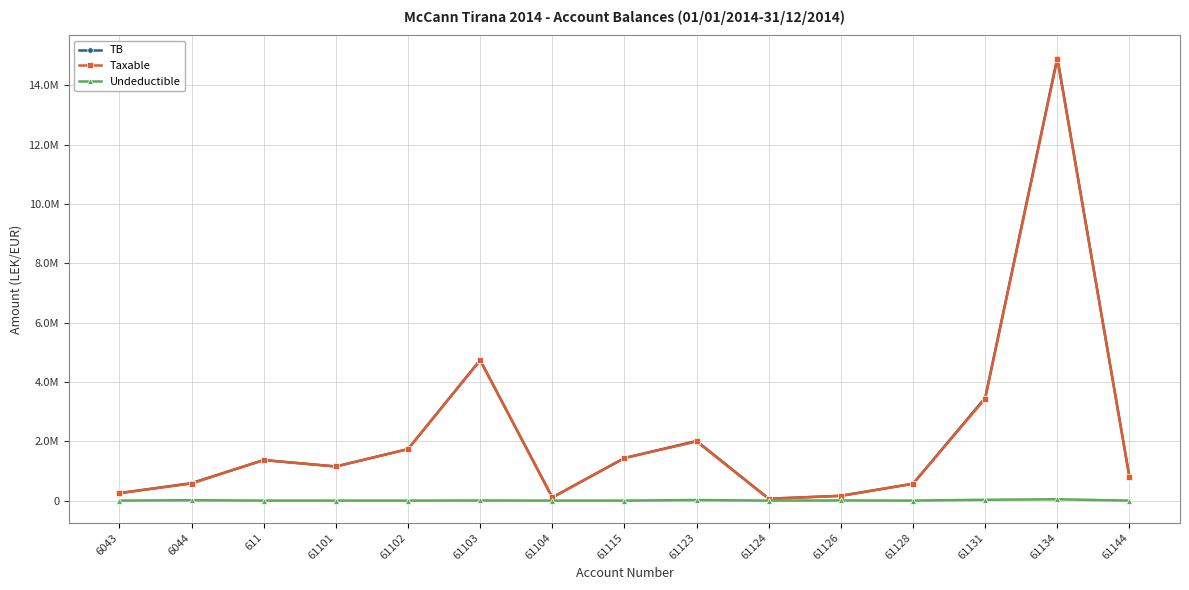

What value does the Undeductible series have at 61126?

5100.0